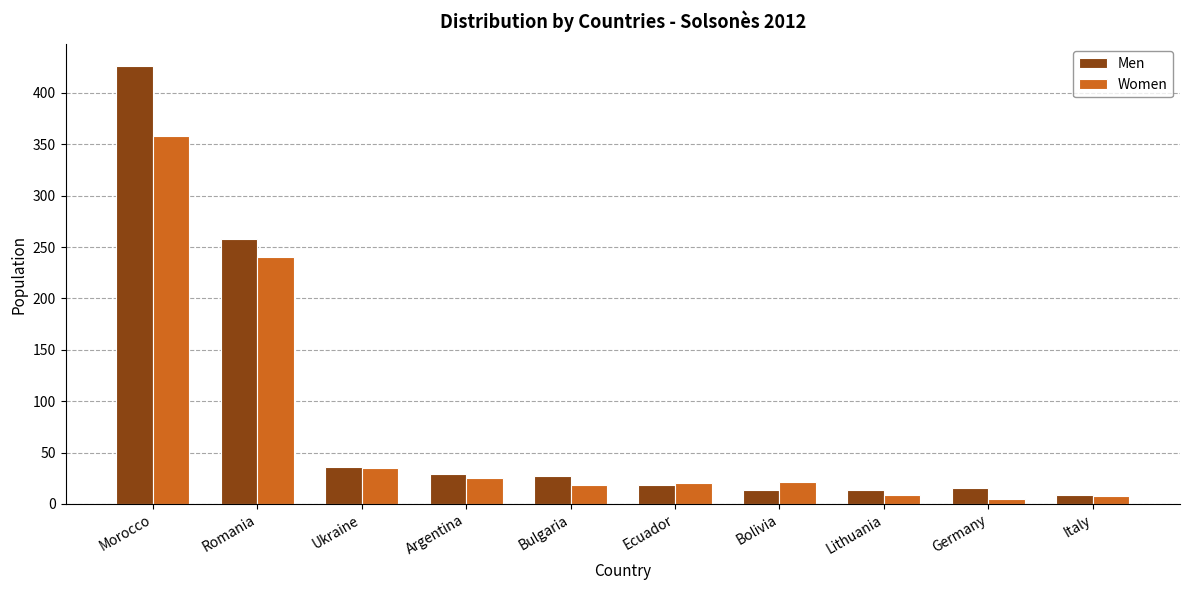

At which label does Men reach its peak?

Morocco